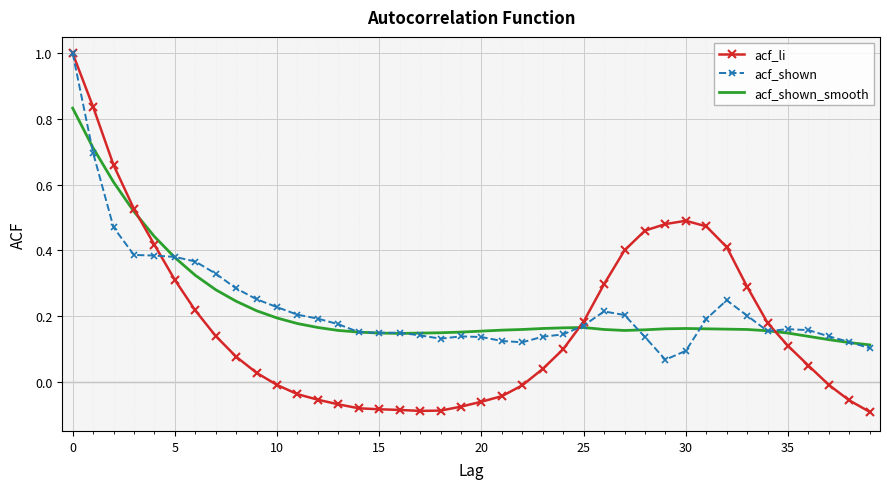

True or false: acf_shown and acf_shown_smooth cross at least once.

True